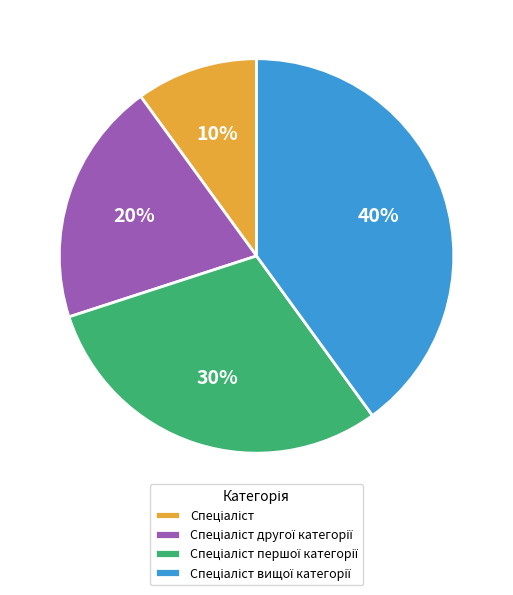

To the nearest percent, what is the average slice percentage?

25%